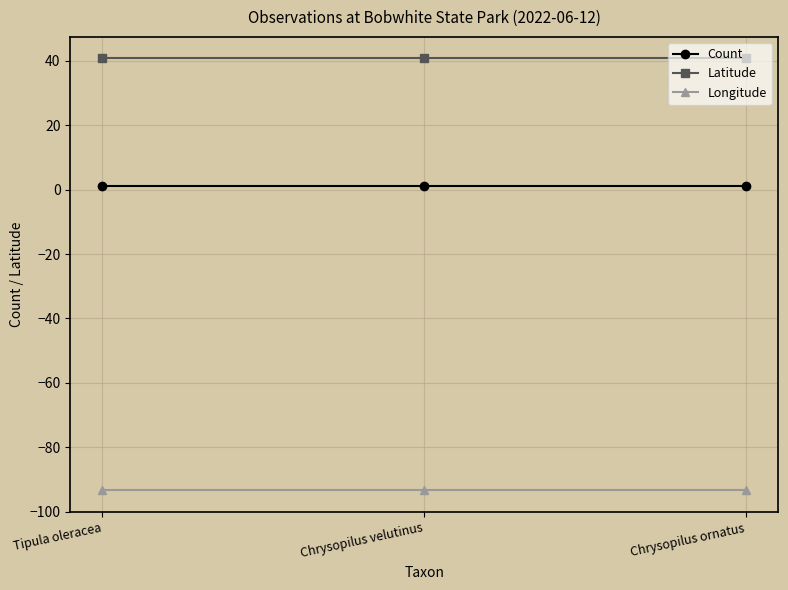

The value of Longitude at Tipula oleracea is -93.4. True or false?

True